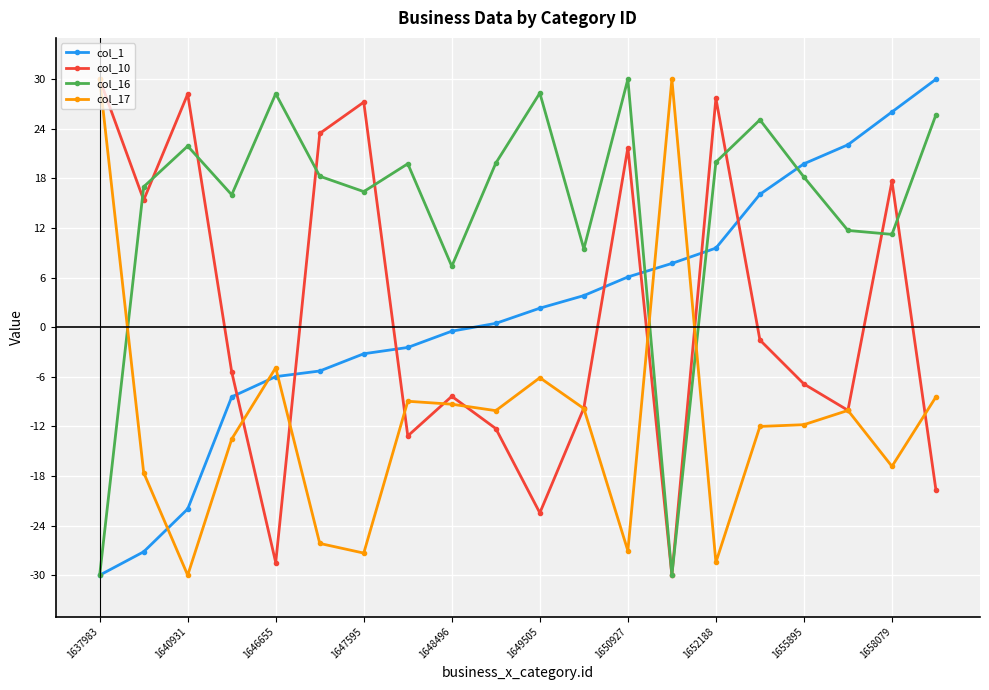

True or false: col_17 and col_1 cross at least once.

True